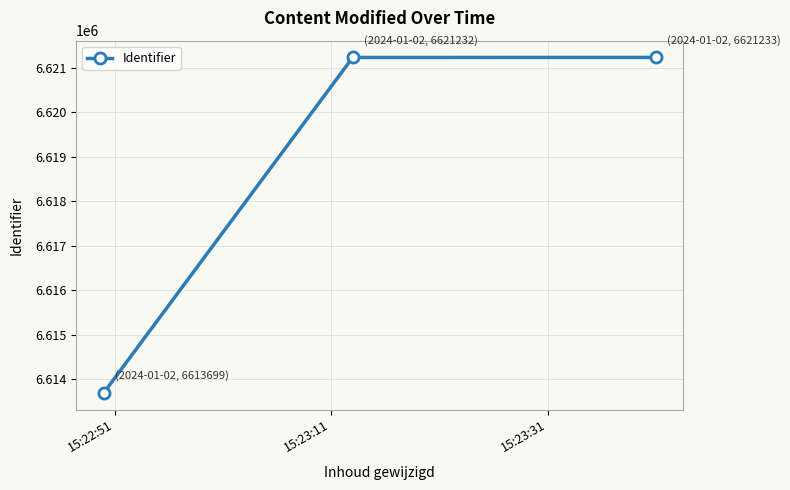

What is the average value?

6618721